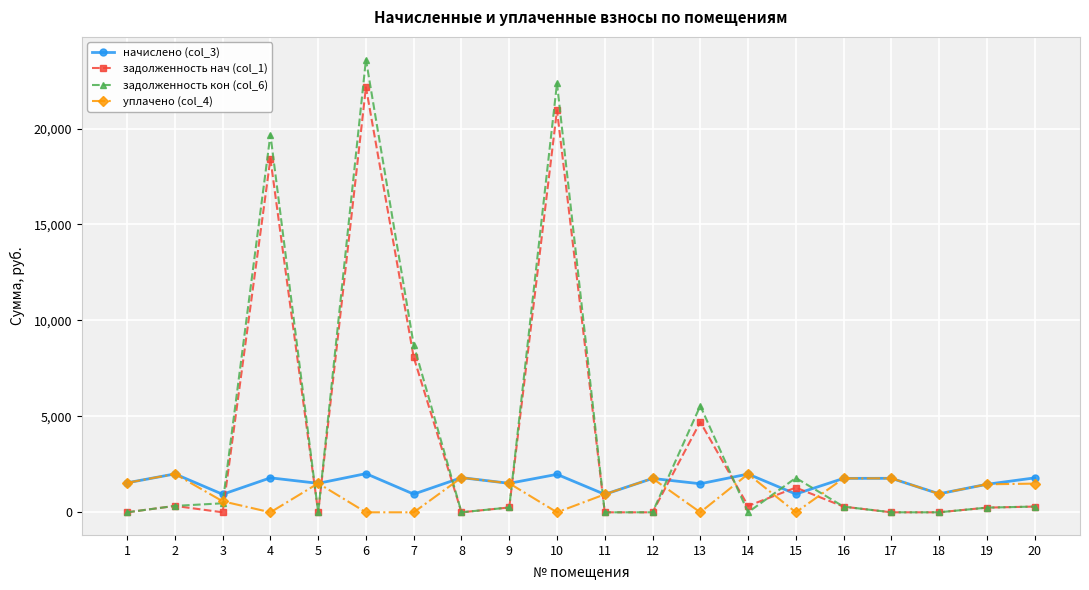

What is the highest value of the задолженность кон (col_6) series?

23596.1